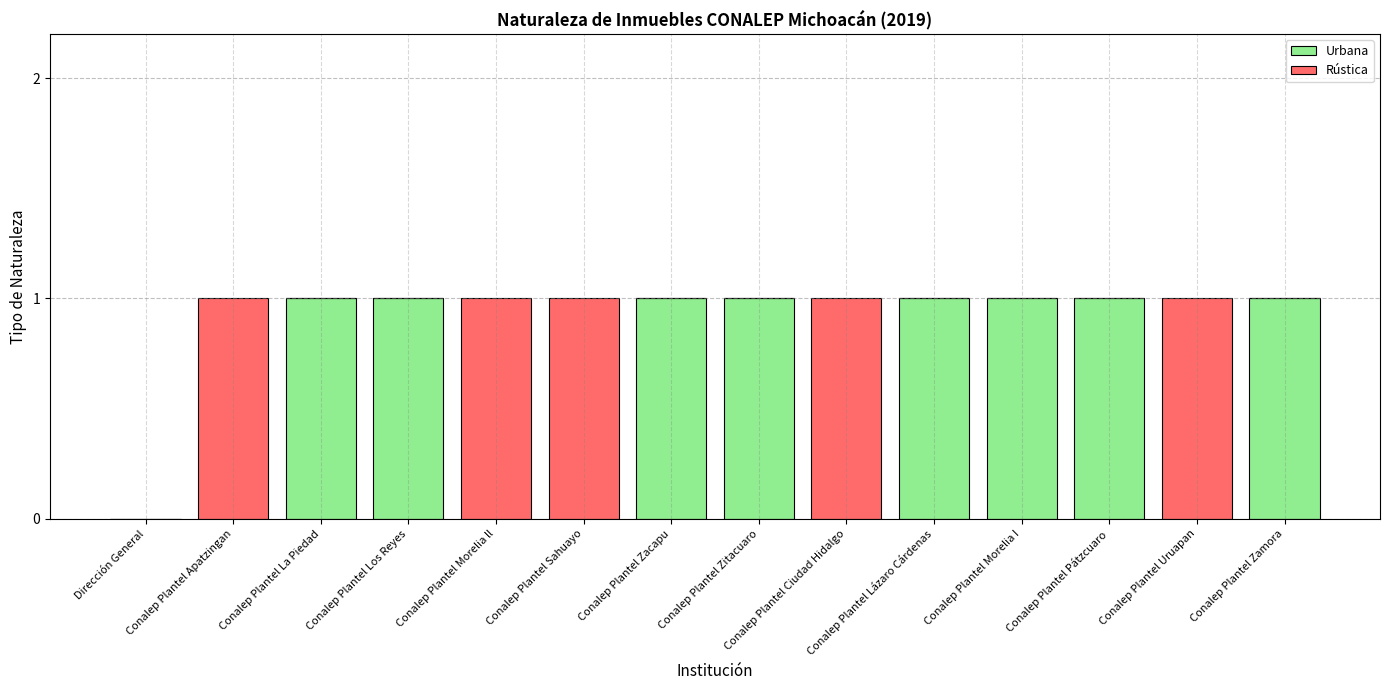

The Urbana series shows 0 at Conalep Plantel Morelia ll. True or false?

True